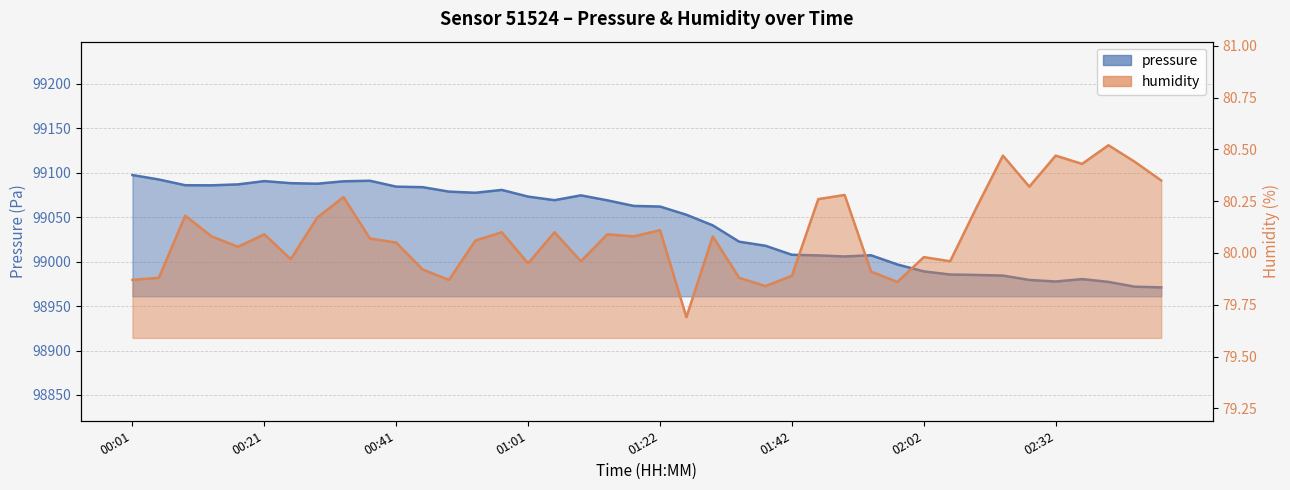

The pressure series shows 99052.6 at 01:26. True or false?

True